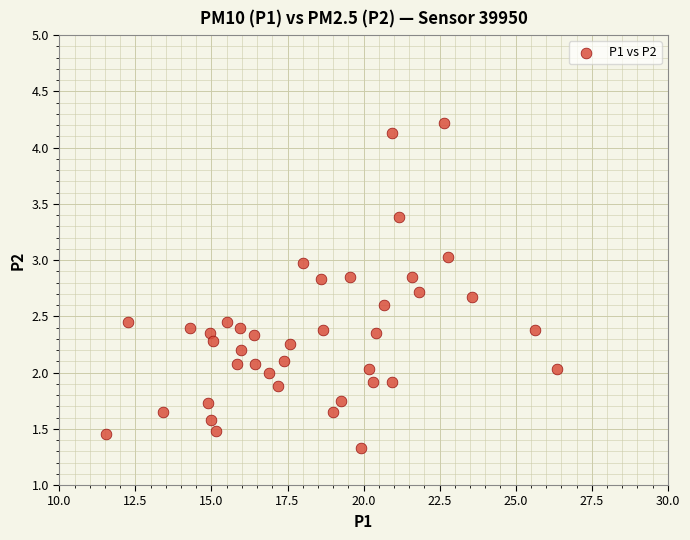

How many data points are displayed?

40